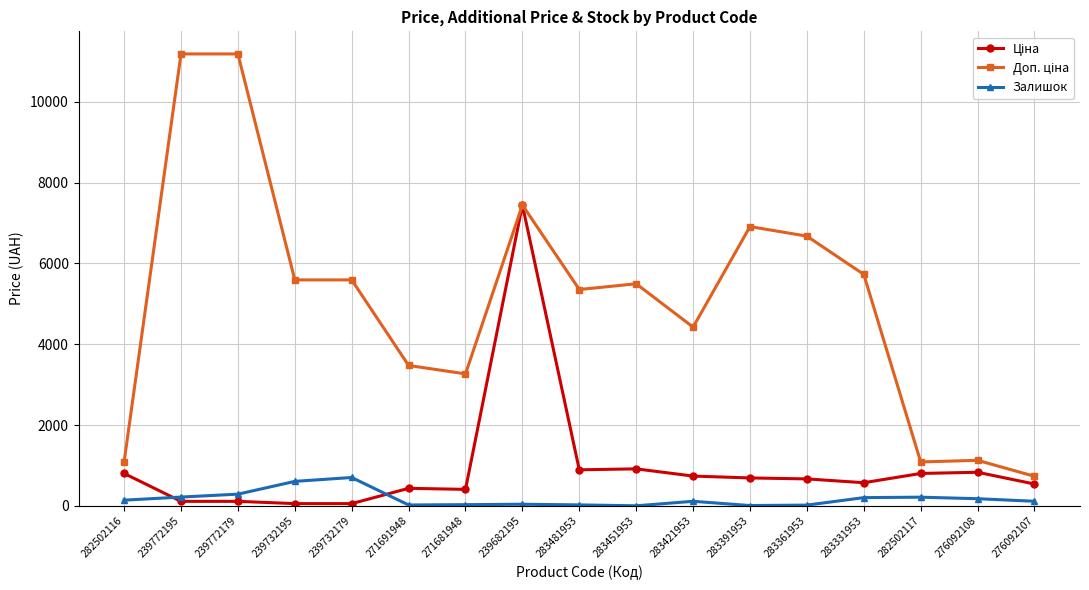

Count the number of categories in the chart.

17